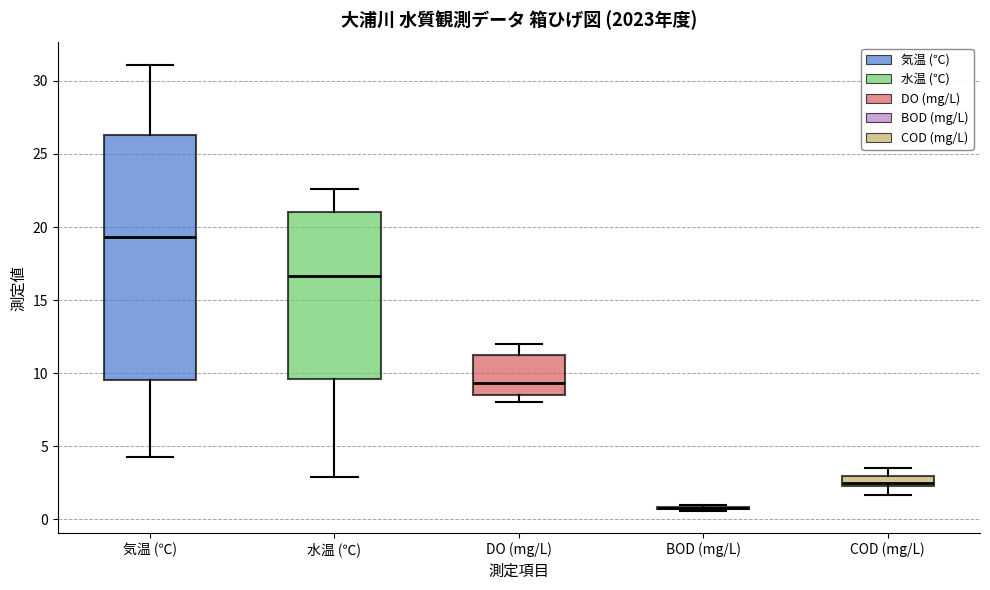

Where is the lower edge of the box for COD (mg/L) on the y-axis? The values are not printed on the chart, so give them approximately, as read against the axis.

2.5